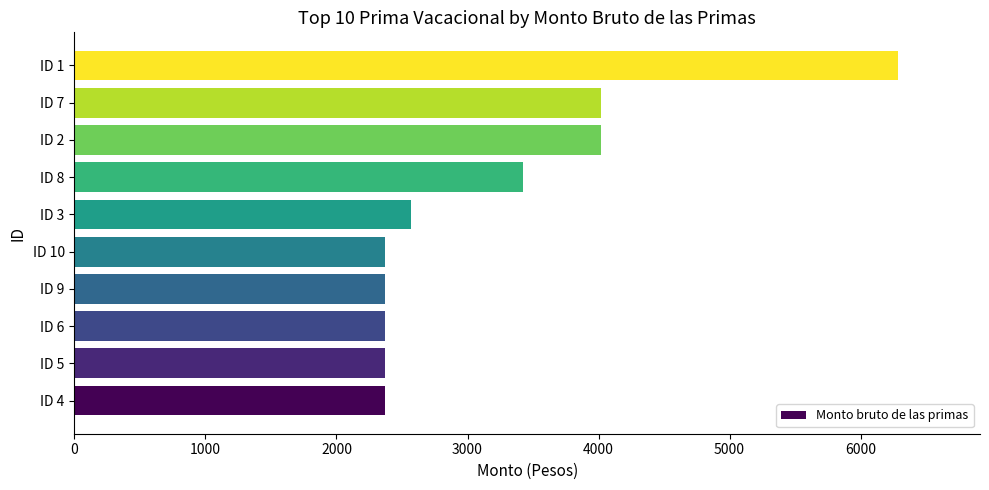

How many bars are there in total?

10